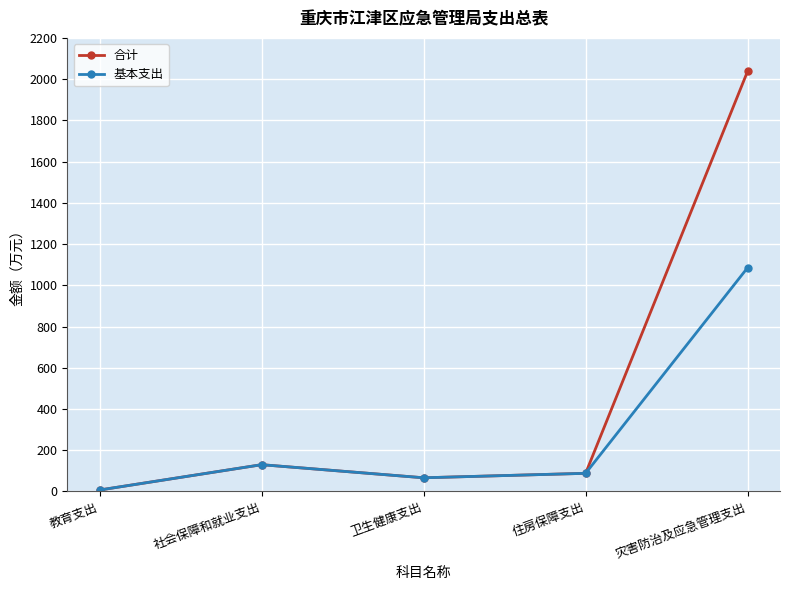

Which series has the widest spread of values?

合计